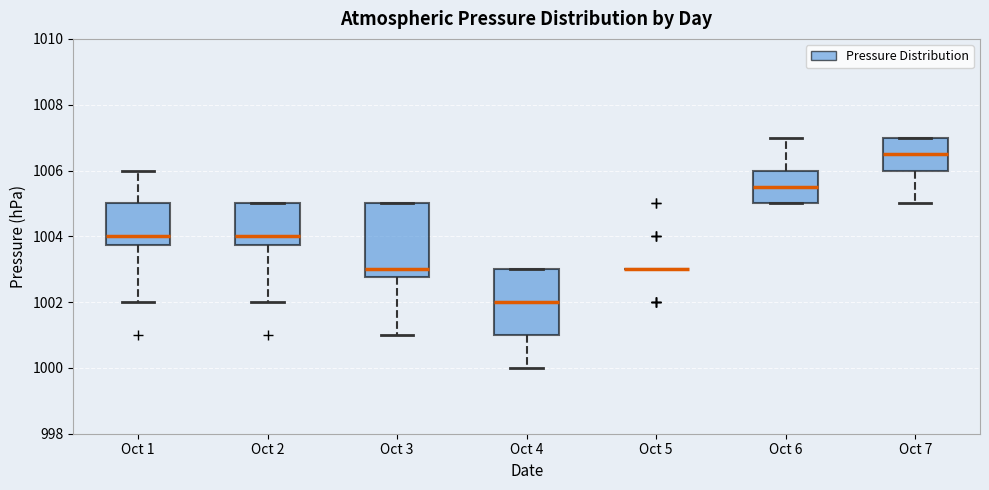

Reading left to right, transcribe this box plot: for each box, give where its median line is, the range the box spans, and where its two whiskers end, as read against the y-axis. The values are not printed on the chart, so give them approximately, as read against the axis.

Oct 1: median 1004.0, box 1003.8 to 1005.0, whiskers 1002.0 to 1006.0
Oct 2: median 1004.0, box 1003.8 to 1005.0, whiskers 1002.0 to 1005.0
Oct 3: median 1003.0, box 1002.8 to 1005.0, whiskers 1001.0 to 1005.0
Oct 4: median 1002.0, box 1001.0 to 1003.0, whiskers 1000.0 to 1003.0
Oct 5: box collapsed to a line at 1003.0, whiskers 1003.0 to 1003.0
Oct 6: median 1005.6, box 1005.0 to 1006.0, whiskers 1005.0 to 1007.0
Oct 7: median 1006.6, box 1006.0 to 1007.0, whiskers 1005.0 to 1007.0